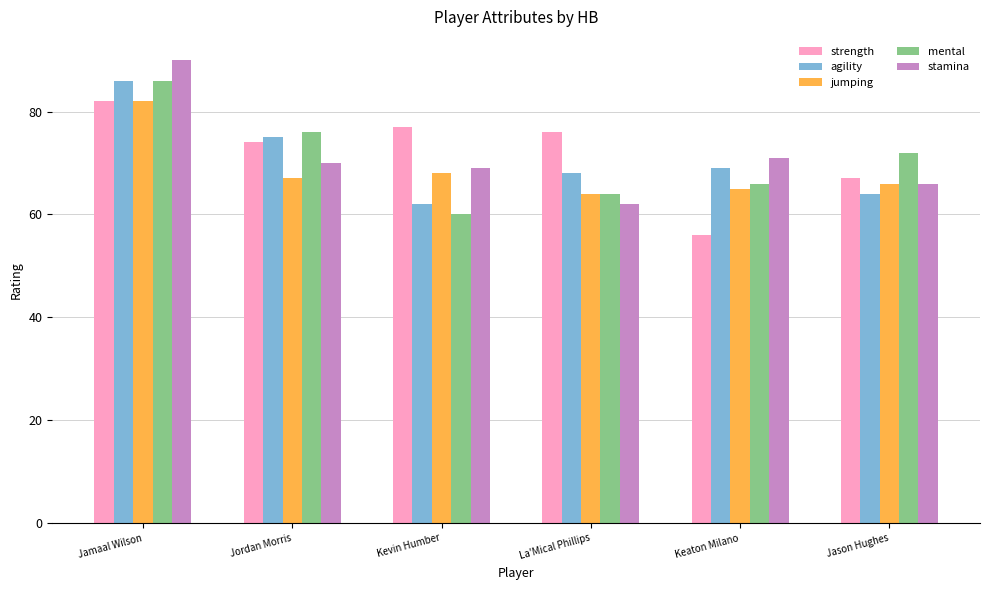

What is the average value of the jumping series?

69